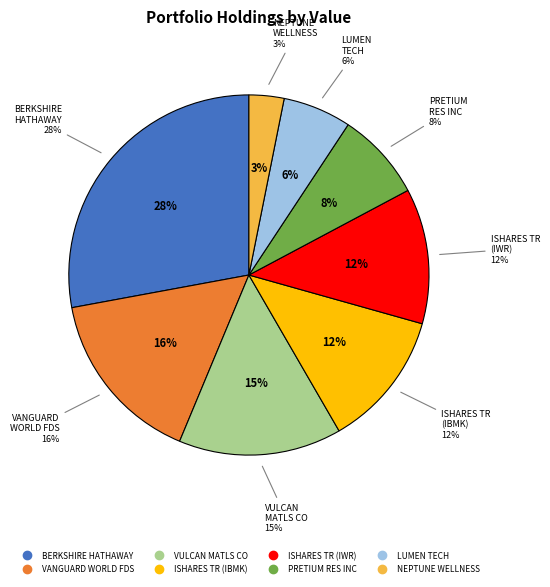

Is it true that NEPTUNE WELLNESS SOLUTIONS I is 3% of the pie?

True